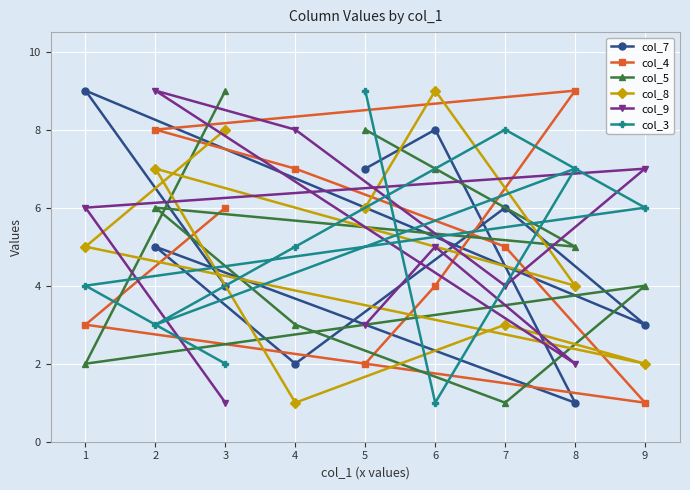

Is it true that col_8 equals 9 at 6?

True